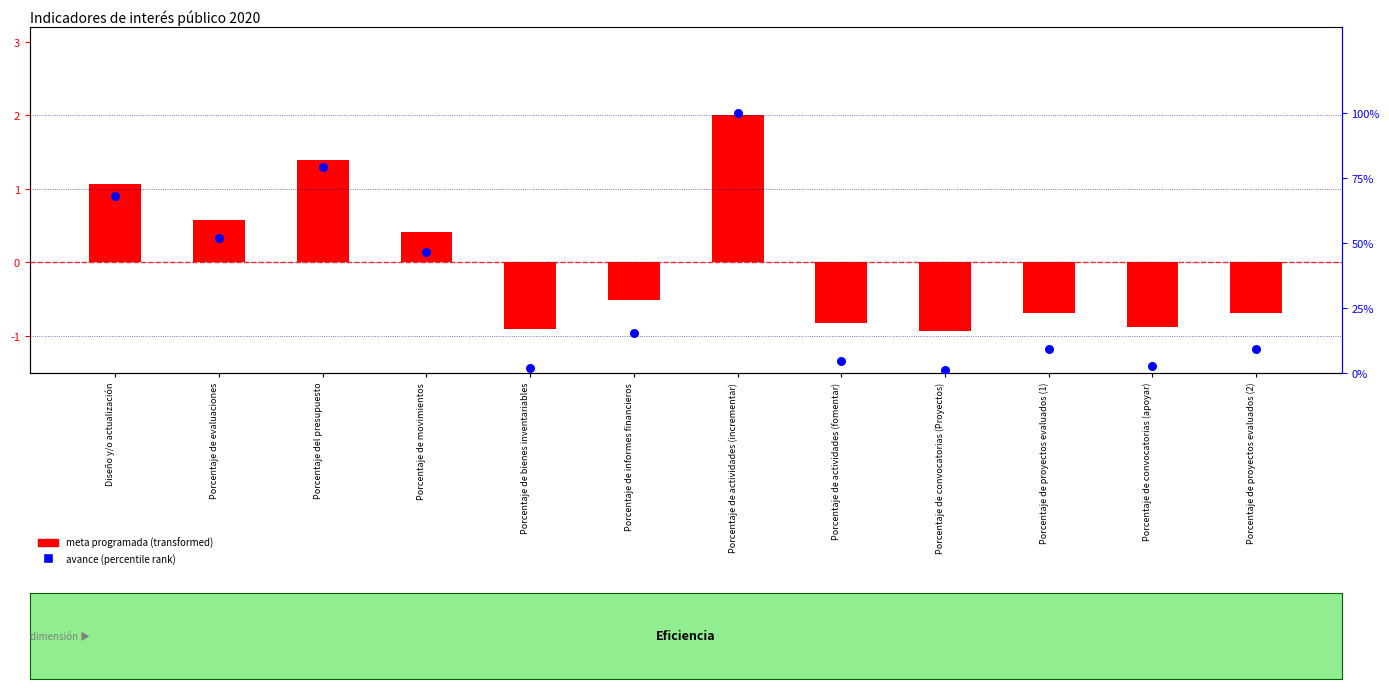

What is the ratio of the value at Porcentaje del presupuesto to the value at Porcentaje de proyectos evaluados (1)?

8.7